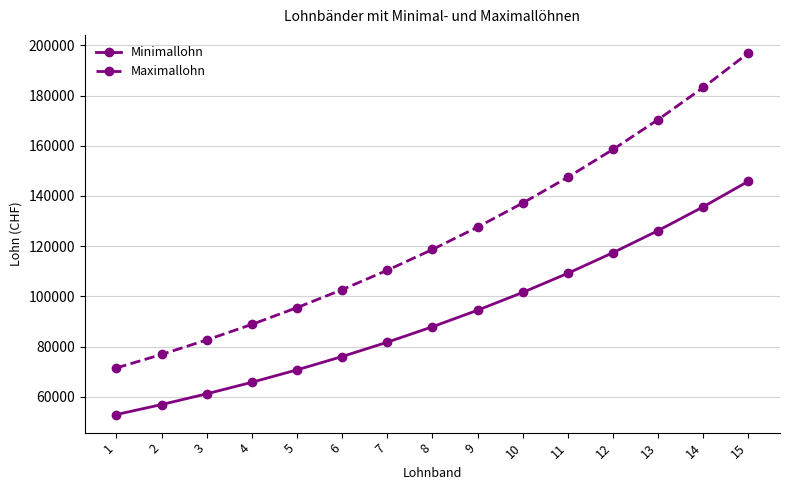

How many lines are shown in the chart?

2